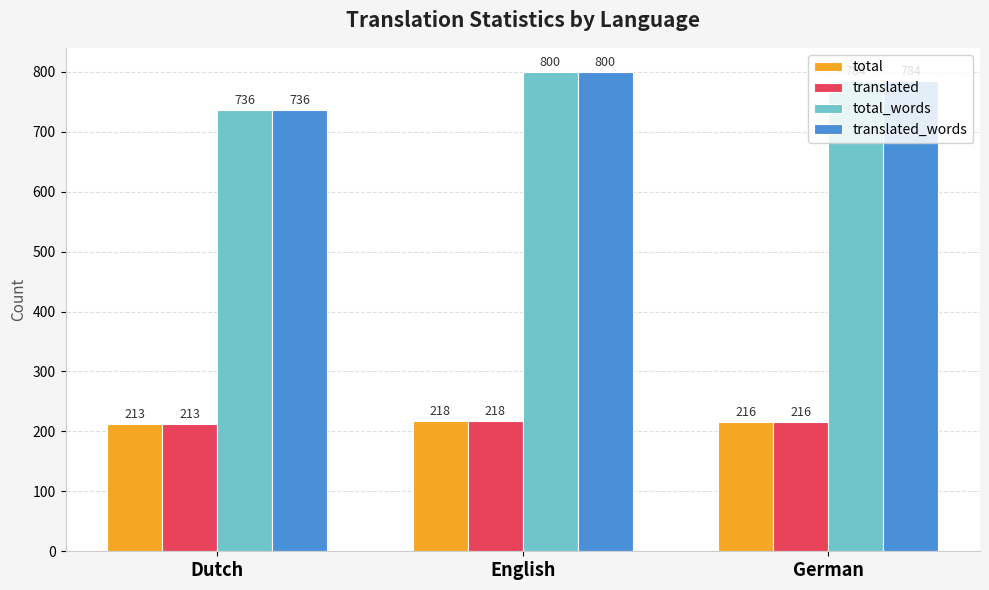

What is the maximum value for total?

218